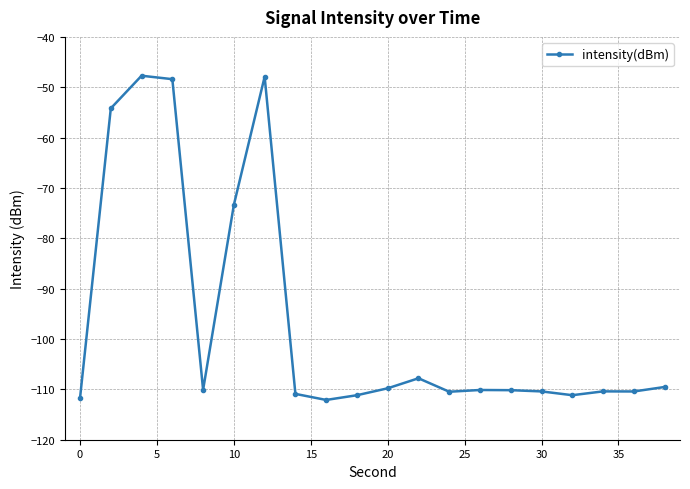

What is the greatest value displayed?

-47.7